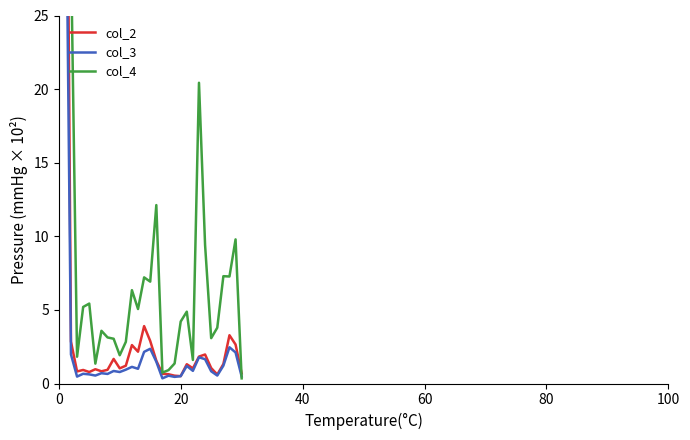

How many lines are shown in the chart?

3